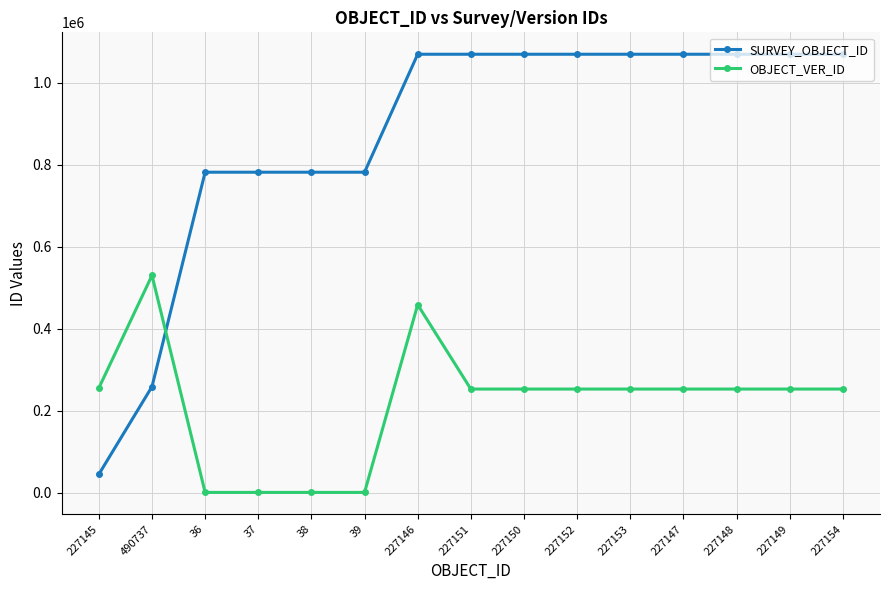

True or false: OBJECT_VER_ID has more than 2 interior local peaks.

True